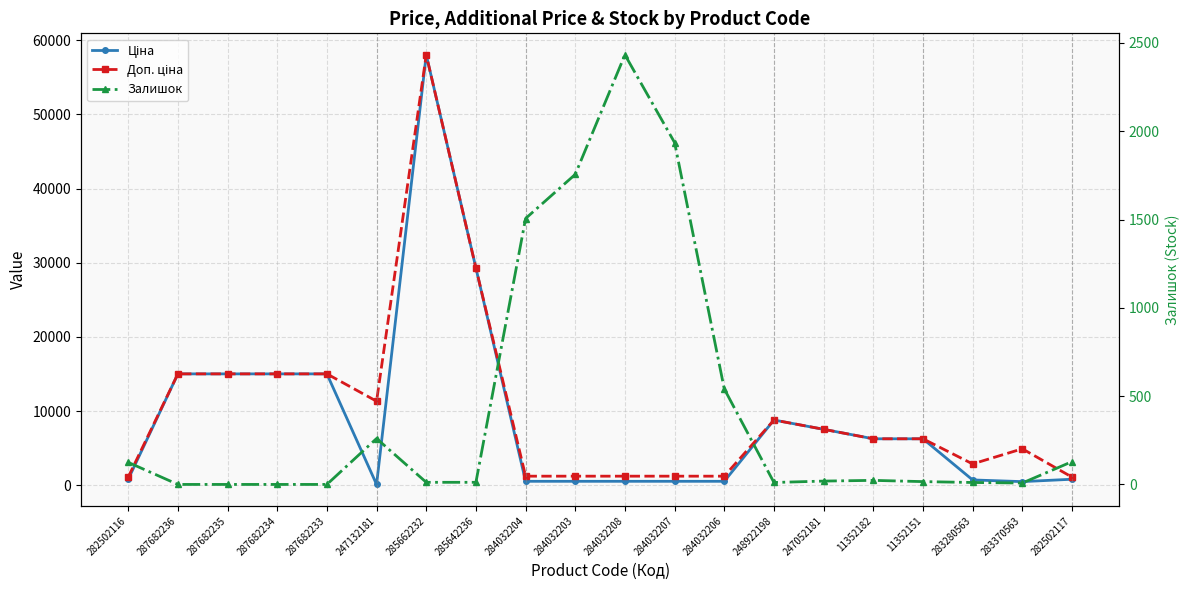

Which category has the highest value across all series?

285662232